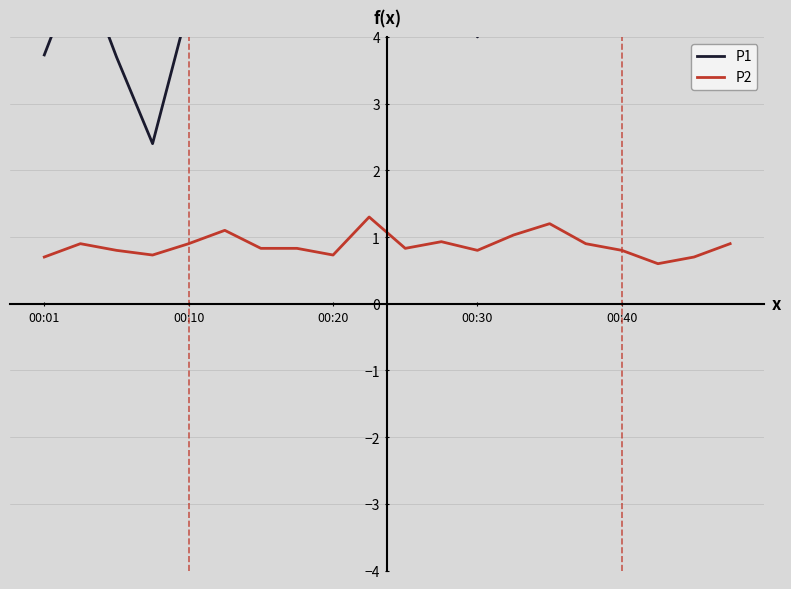

Which series has the largest range (max minus min)?

P1